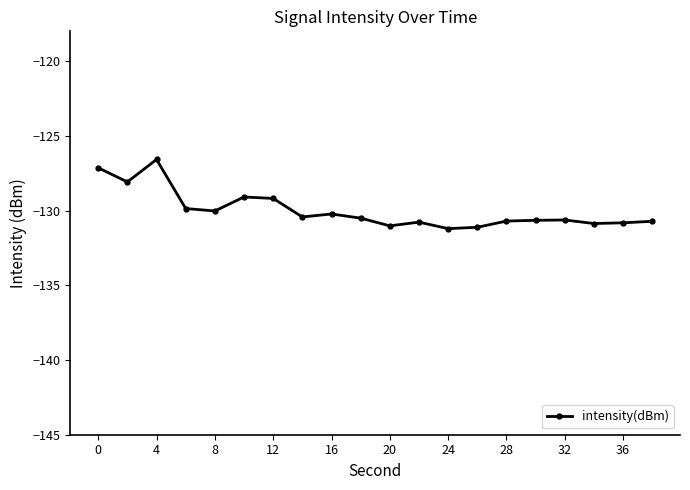

What is the smallest value displayed?

-131.2